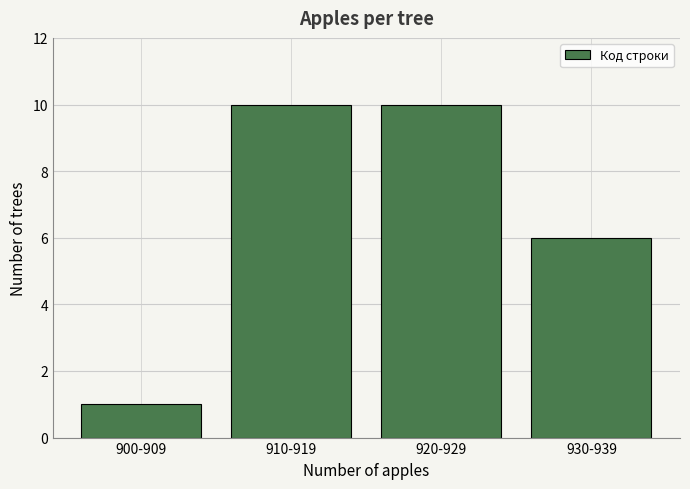

Reading left to right, what are all the values shown in this chart?

1	10	10	6